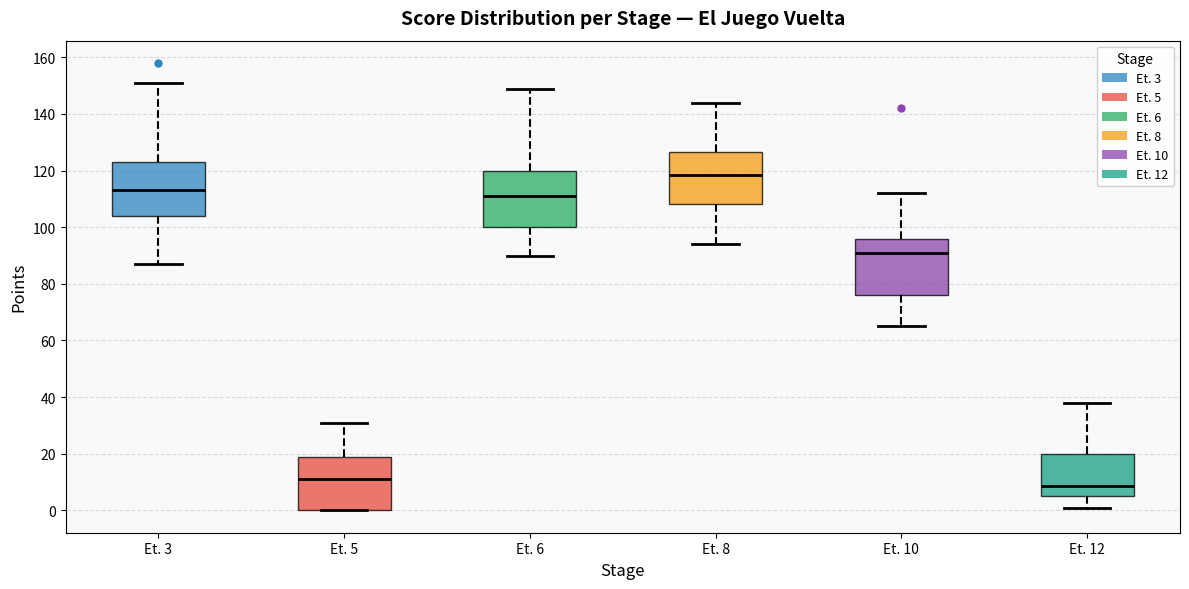

Which box has the lowest median line?

Et. 12